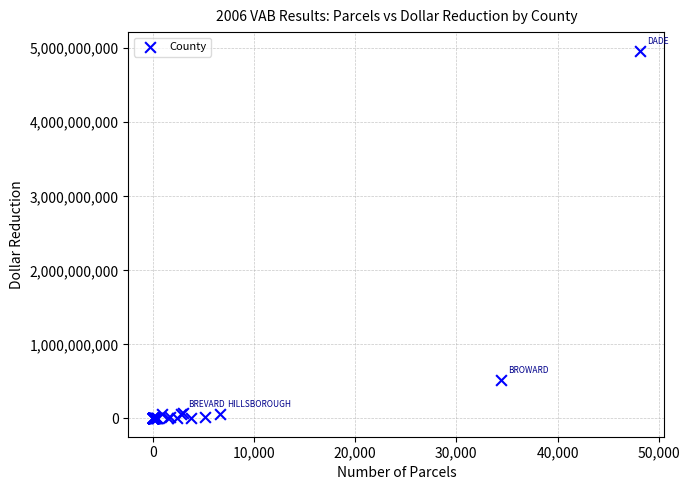

What Y value in the scatter plot is closest to 2484950976?

521655343